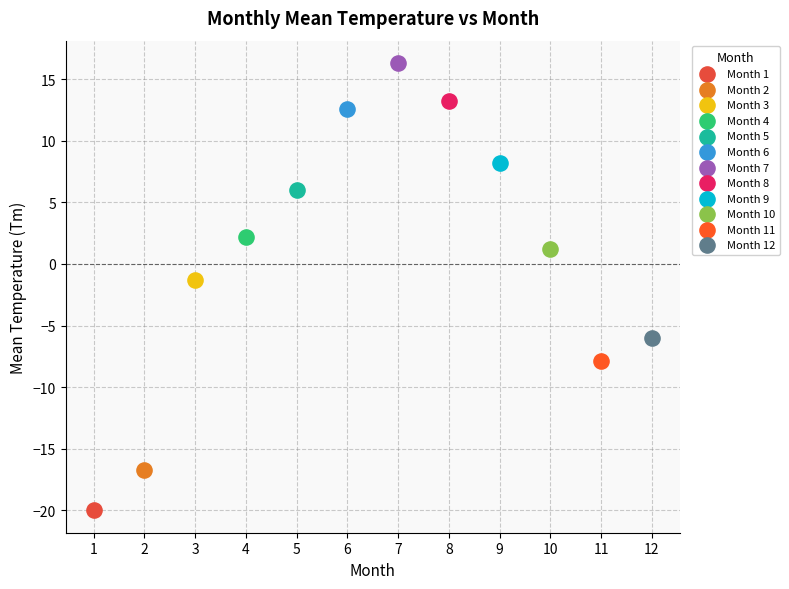

What are all the series names shown in the legend?

Month 1, Month 2, Month 3, Month 4, Month 5, Month 6, Month 7, Month 8, Month 9, Month 10, Month 11, Month 12